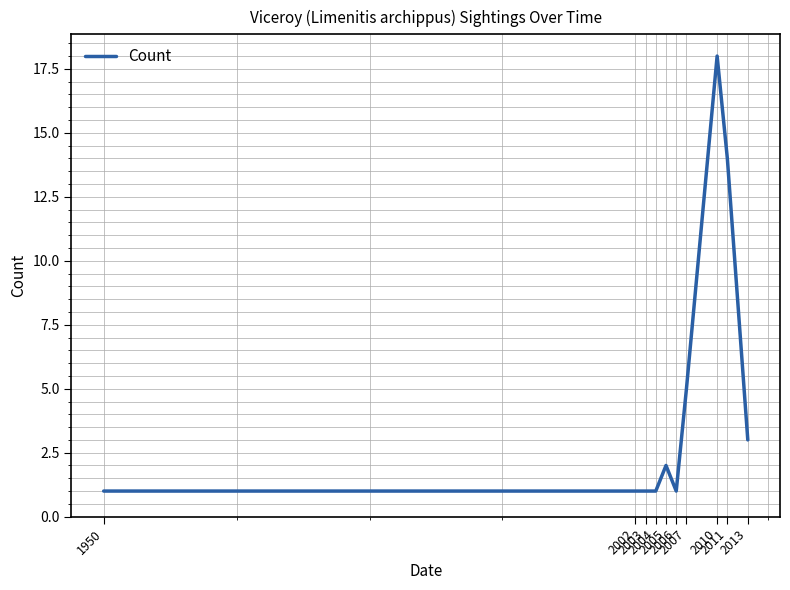

Is this an area chart (filled region under the line)?

No